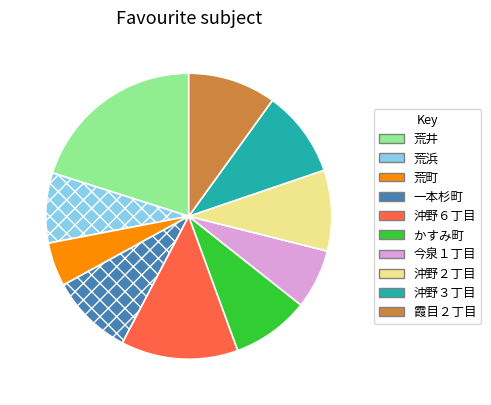

The 沖野６丁目 slice represents 22% of the pie. True or false?

False